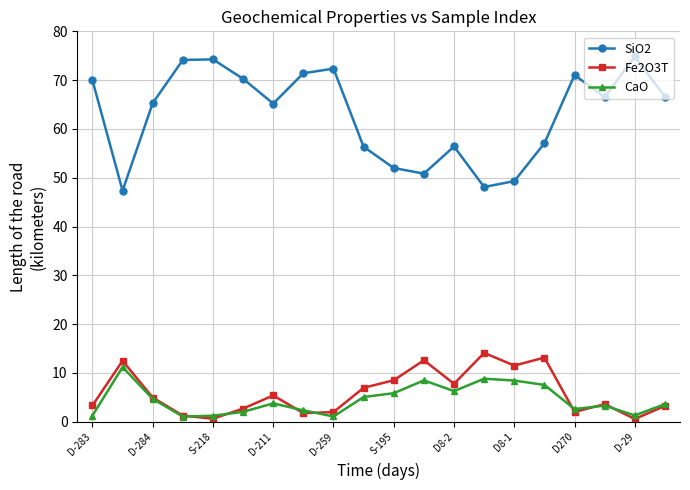

Which series has the largest total across all categories?

SiO2